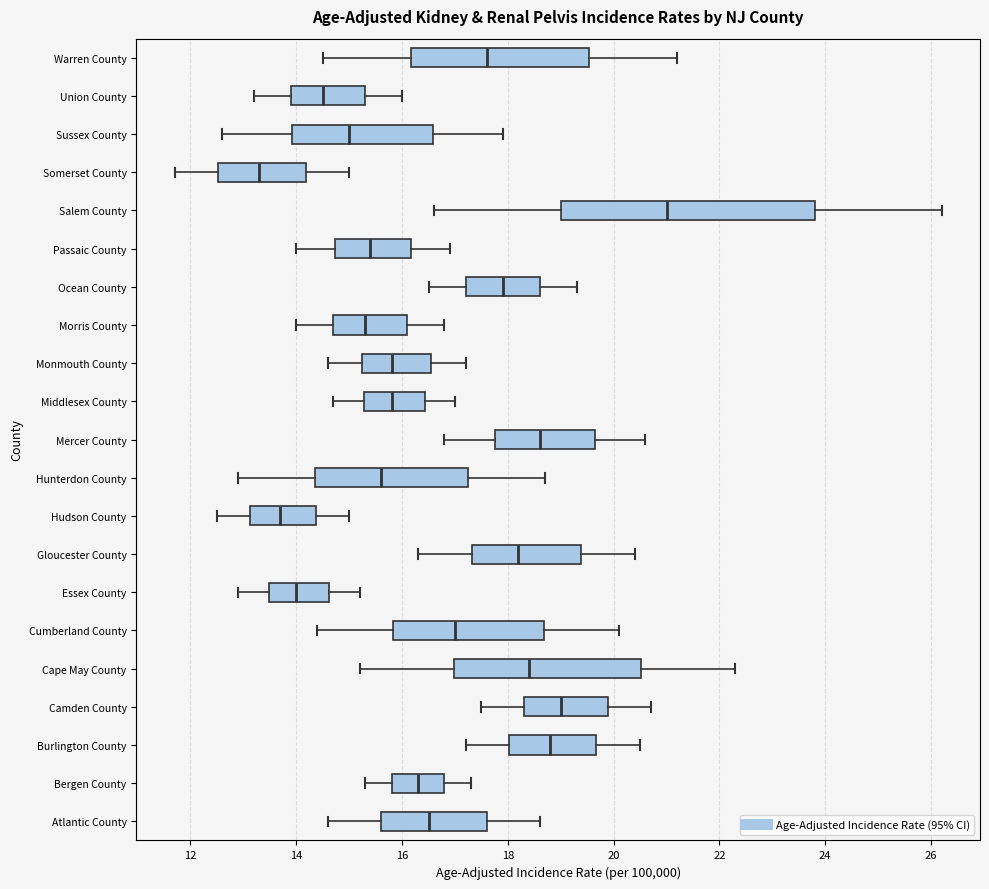

Which box's median line is the furthest to the left?

Somerset County